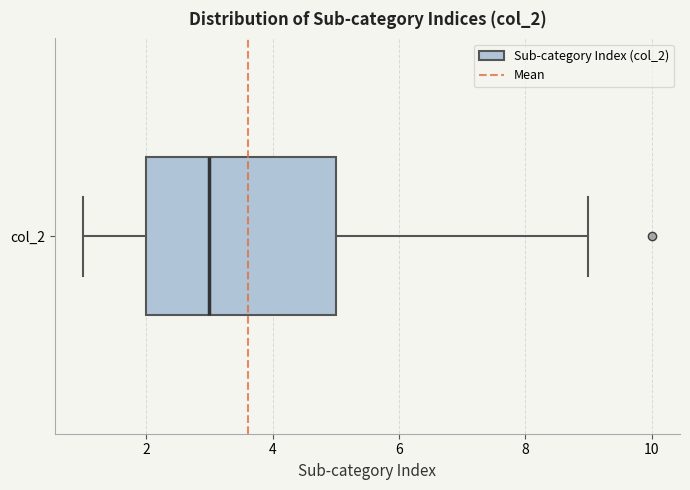

Read this box plot against the x-axis: the position of the median line, the range covered by the box, and the ends of both whiskers. The values are not printed on the chart, so give them approximately, as read against the axis.

median 3, box 2 to 5, whiskers 1 to 9